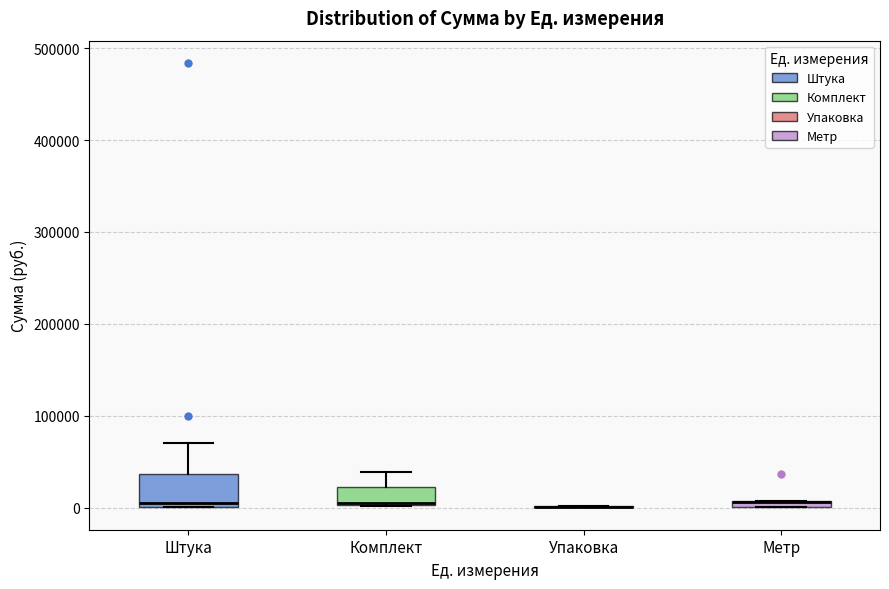

Comparing the boxes themselves (not the whiskers), which one is the tallest?

Штука